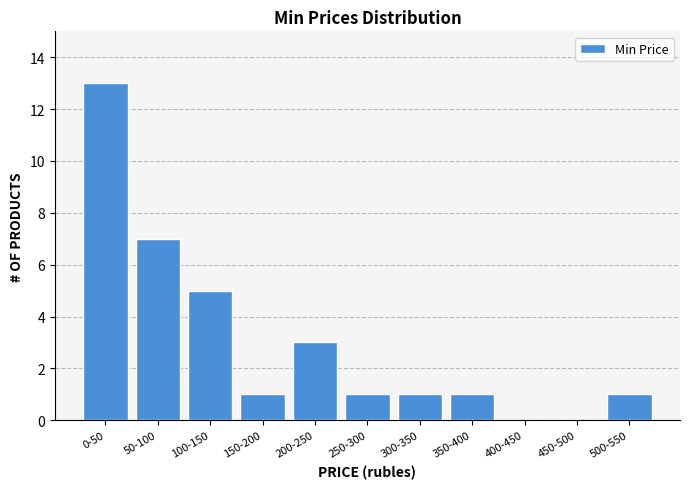

Reading left to right, extract all data points from this chart.

0-50=13	50-100=7	100-150=5	150-200=1	200-250=3	250-300=1	300-350=1	350-400=1	400-450=0	450-500=0	500-550=1